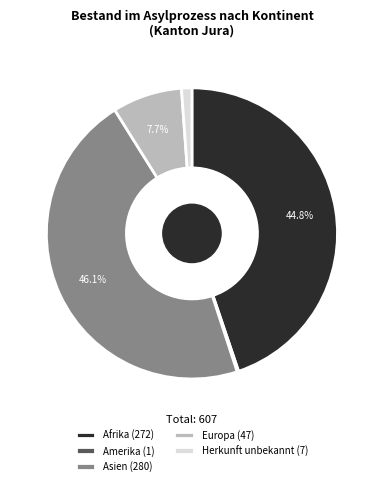

Between Europa (47) and Herkunft unbekannt (7), which is larger?

Europa (47)